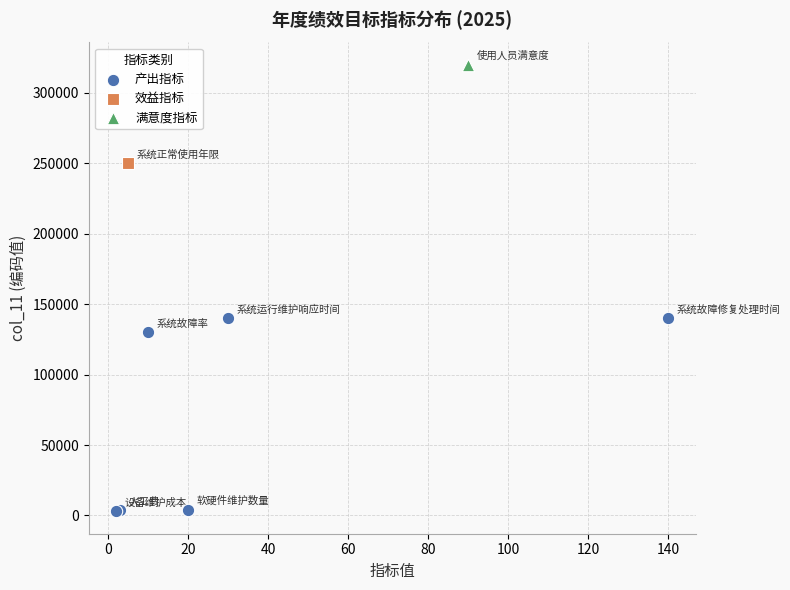

What are all the series names shown in the legend?

产出指标, 效益指标, 满意度指标